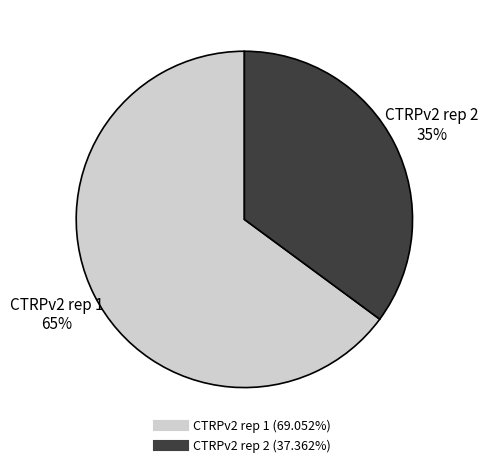

Is it true that CTRPv2 rep 1 is 65% of the pie?

True